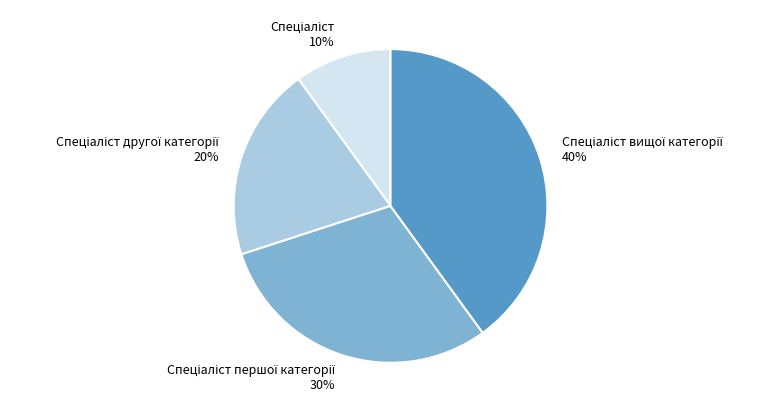

Is there a majority slice in this chart?

No